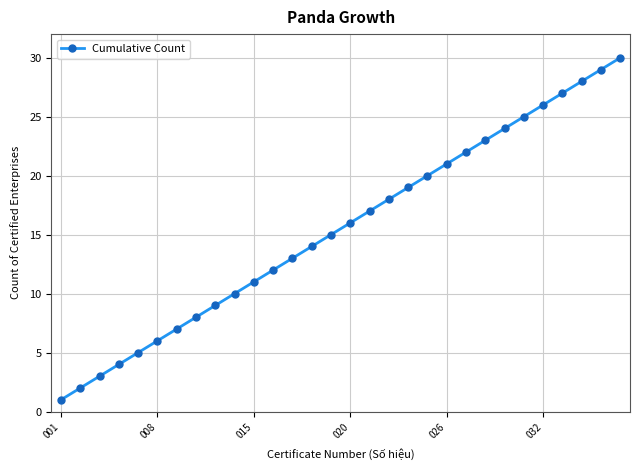

What is the maximum value shown in the chart?

30